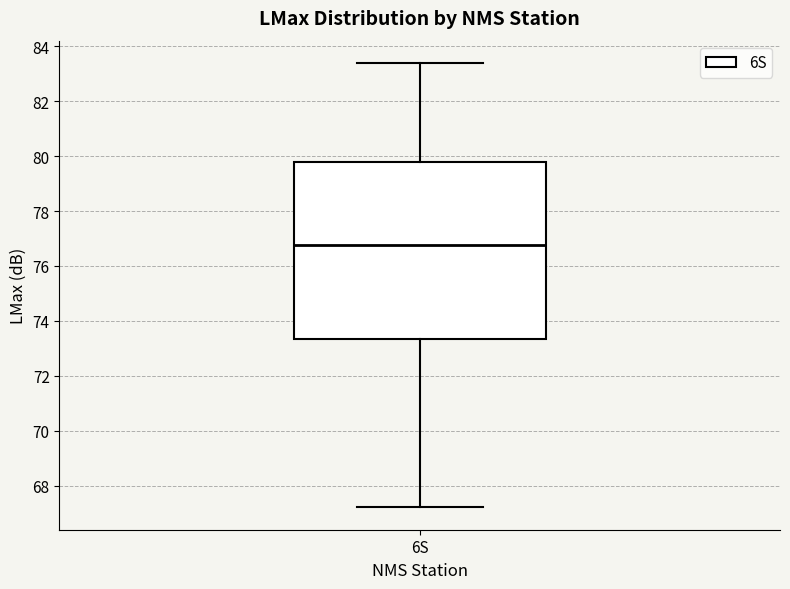

Read this box plot against the y-axis: the position of the median line, the range covered by the box, and the ends of both whiskers. The values are not printed on the chart, so give them approximately, as read against the axis.

median 76.8, box 73.4 to 79.8, whiskers 67.2 to 83.4